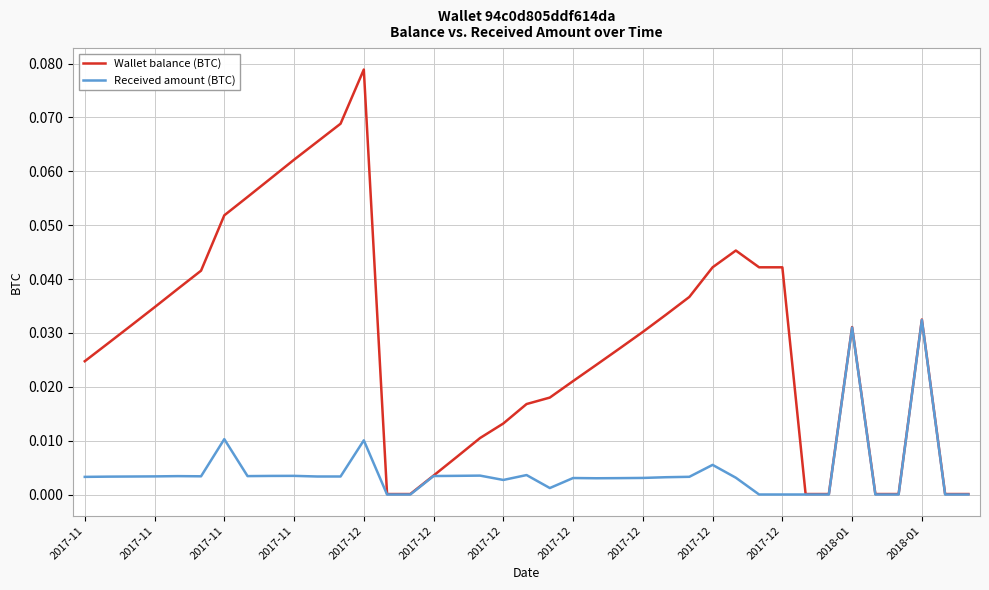

Which series has the largest range (max minus min)?

Wallet balance (BTC)